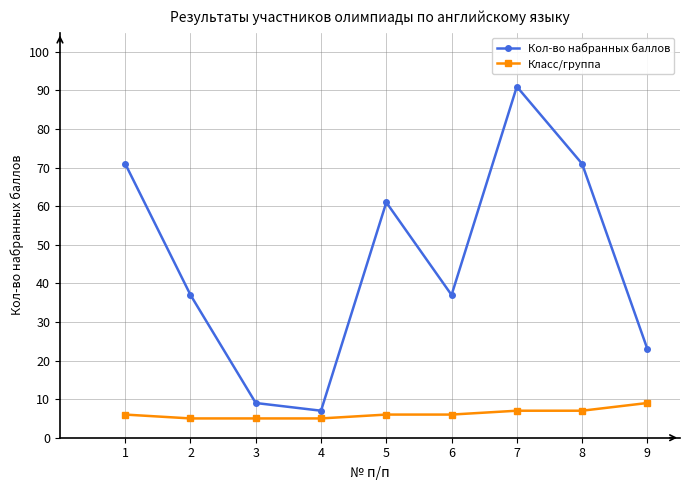

Which series has the largest total across all categories?

Кол-во набранных баллов